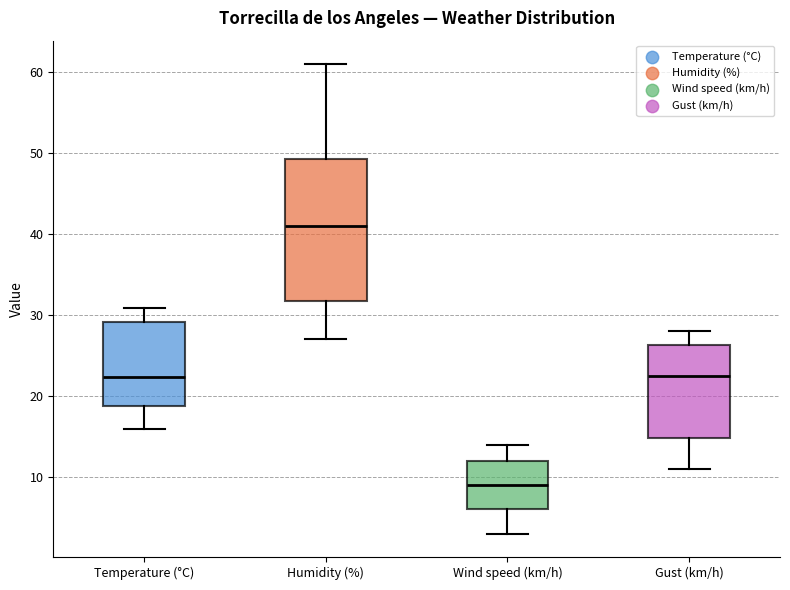

Which box has the highest median line?

Humidity (%)